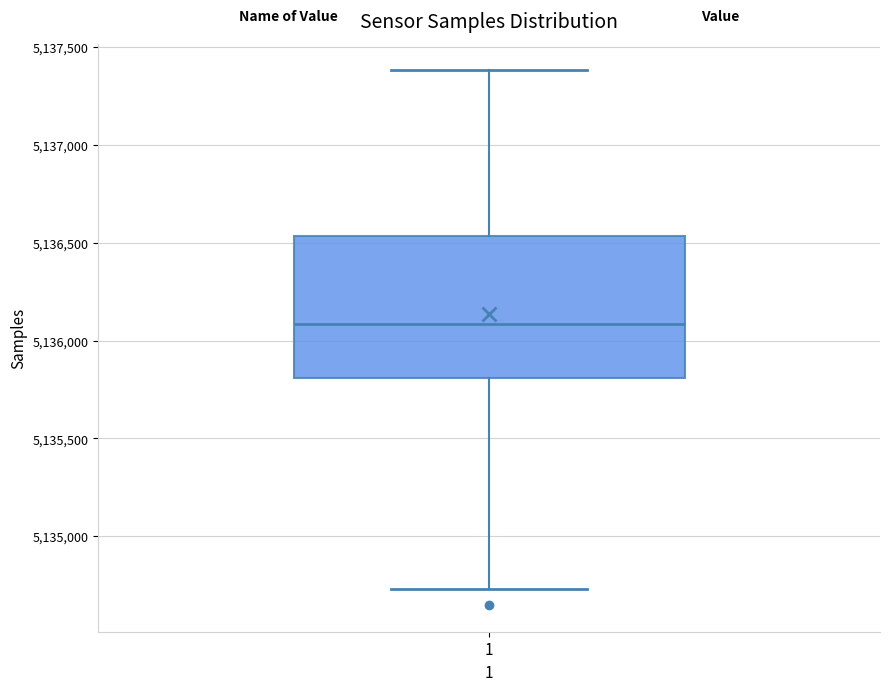

Read this box plot against the y-axis: the position of the median line, the range covered by the box, and the ends of both whiskers. The values are not printed on the chart, so give them approximately, as read against the axis.

median 5136100, box 5135800 to 5136550, whiskers 5134750 to 5137400